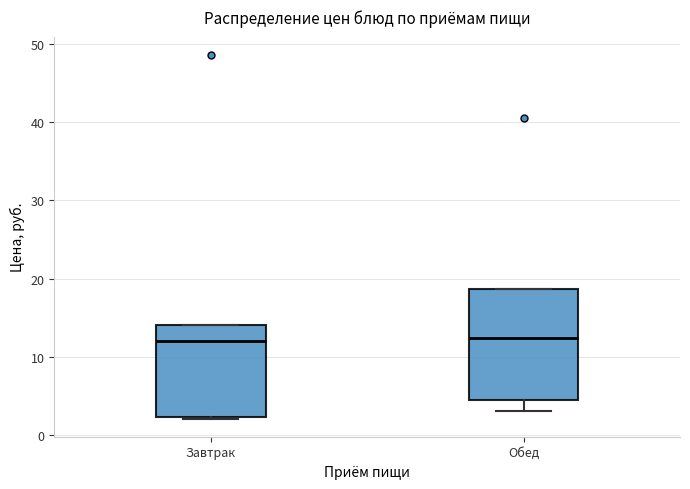

Where is the lower edge of the box for Завтрак on the y-axis? The values are not printed on the chart, so give them approximately, as read against the axis.

2